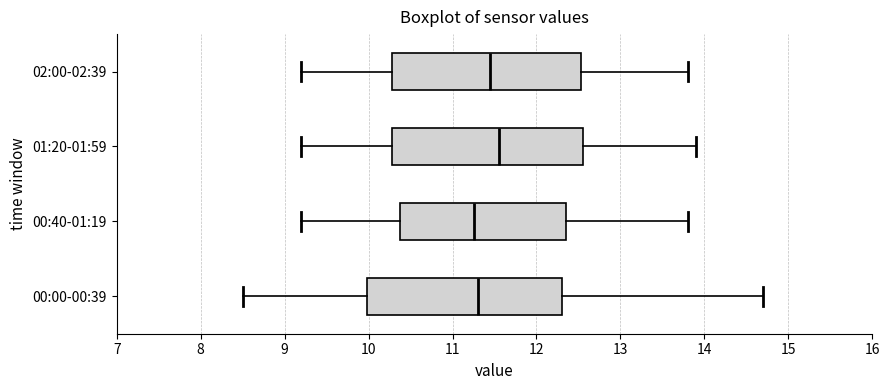

Reading bottom to top, transcribe this box plot: for each box, give where its median line is, the range the box spans, and where its two whiskers end, as read against the x-axis. The values are not printed on the chart, so give them approximately, as read against the axis.

00:00-00:39: median 11.3, box 10.0 to 12.3, whiskers 8.5 to 14.7
00:40-01:19: median 11.3, box 10.4 to 12.4, whiskers 9.2 to 13.8
01:20-01:59: median 11.6, box 10.3 to 12.6, whiskers 9.2 to 13.9
02:00-02:39: median 11.5, box 10.3 to 12.5, whiskers 9.2 to 13.8